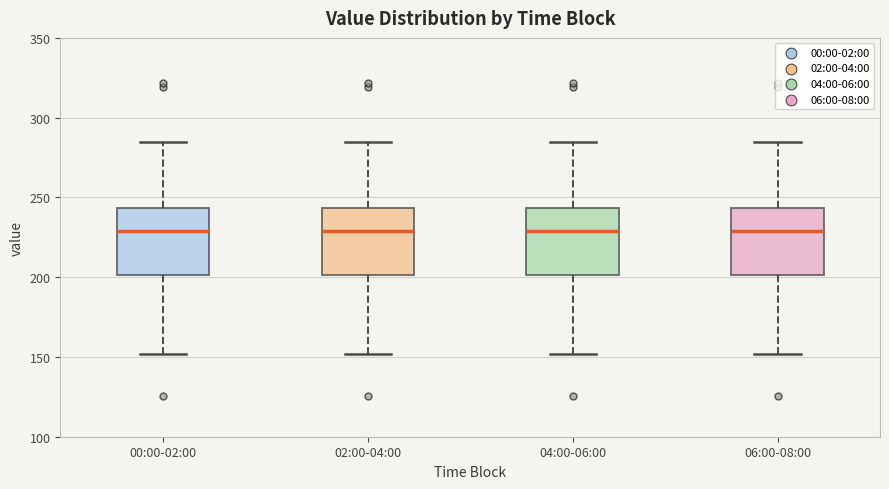

Reading left to right, read every box against the y-axis: the position of its median line, the range the box covers, and the ends of its whiskers. The values are not printed on the chart, so give them approximately, as read against the axis.

00:00-02:00: median 230, box 200 to 245, whiskers 150 to 285
02:00-04:00: median 230, box 200 to 245, whiskers 150 to 285
04:00-06:00: median 230, box 200 to 245, whiskers 150 to 285
06:00-08:00: median 230, box 200 to 245, whiskers 150 to 285